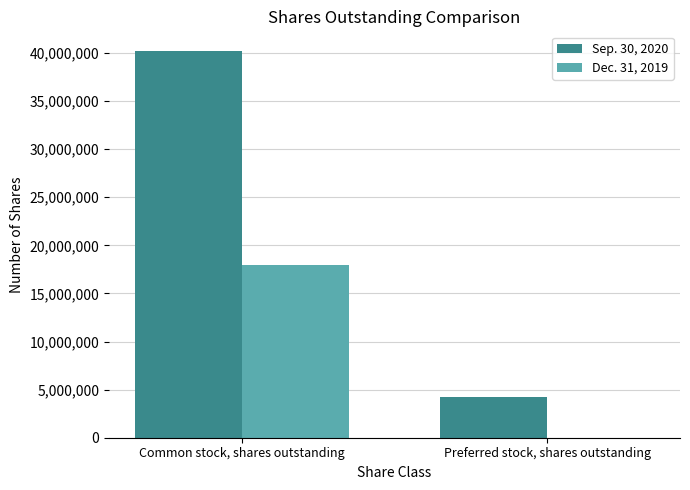

Which category has the highest value across all series?

Common stock, shares outstanding